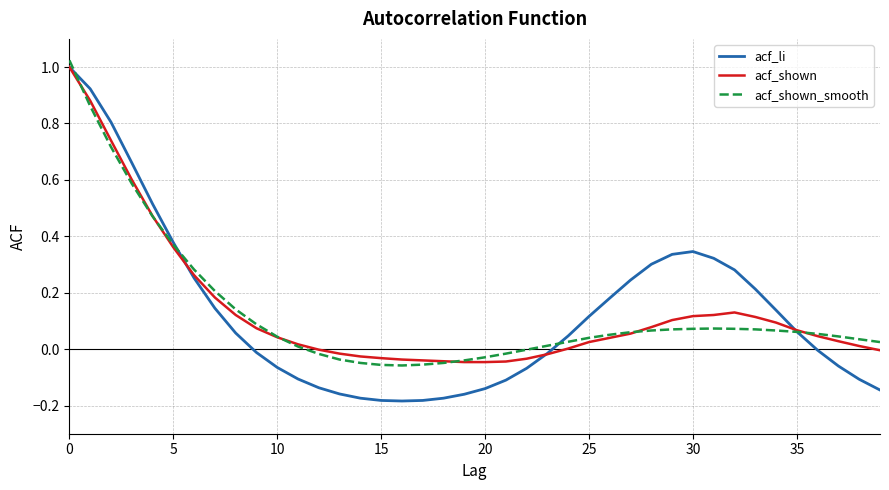

Which series has the widest spread of values?

acf_li